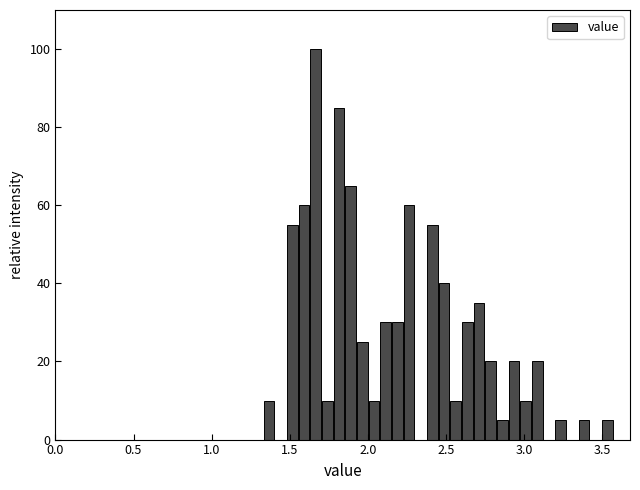

Around what value on the x-axis is the tallest bar? Give the approximate position of its centre, as read against the axis.

1.65